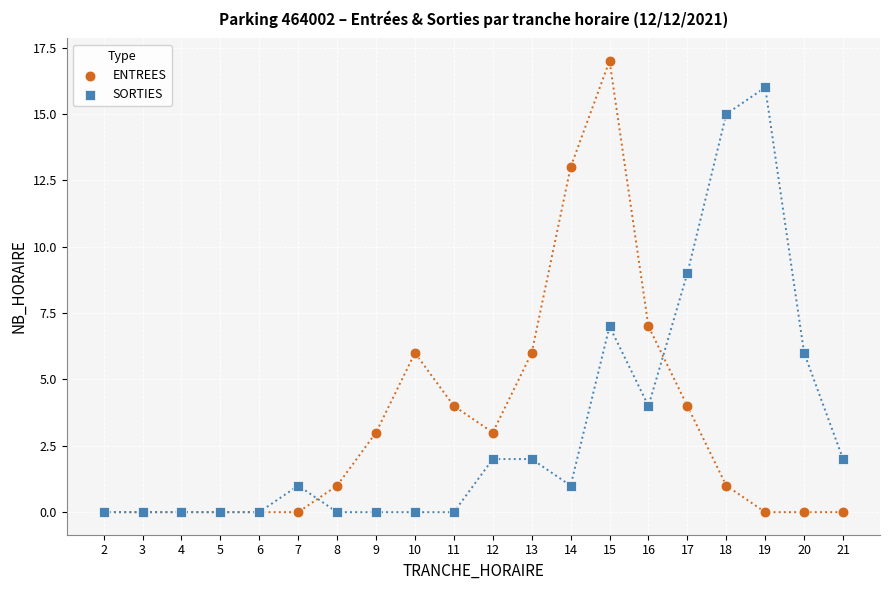

Which series contains the highest Y value?

ENTREES